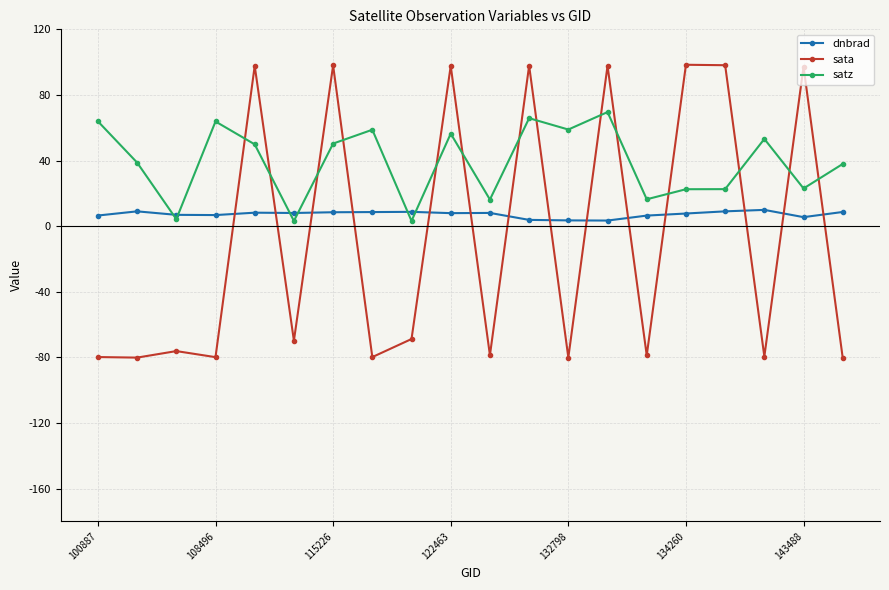

List the series in order of their overall mean, lowest first.

sata, dnbrad, satz